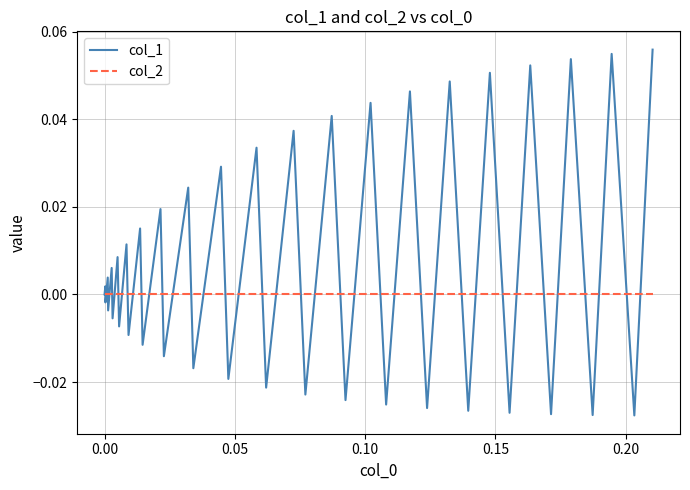

List the series in order of their overall mean, highest first.

col_1, col_2